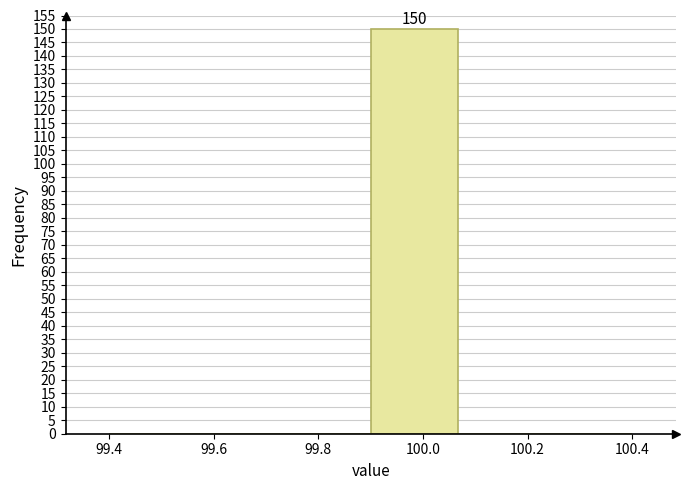

Which range on the x-axis has the tallest bar?

99.90 to 100.06